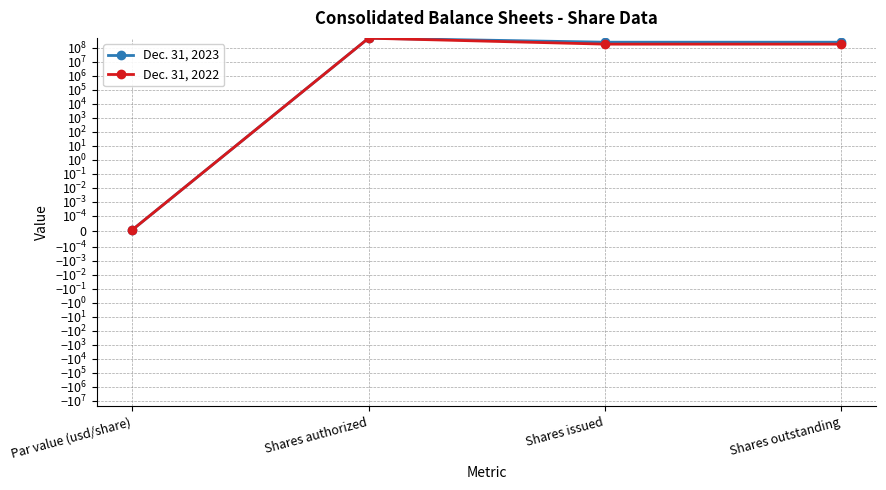

Which has a higher value, Shares issued or Shares outstanding?

Shares issued